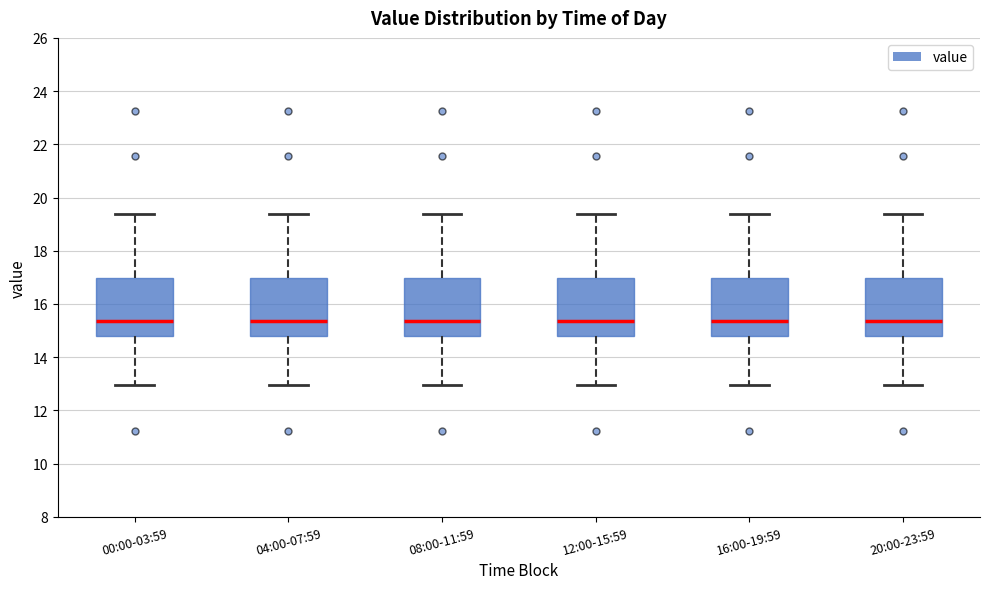

Reading left to right, transcribe this box plot: for each box, give where its median line is, the range the box spans, and where its two whiskers end, as read against the y-axis. The values are not printed on the chart, so give them approximately, as read against the axis.

00:00-03:59: median 15.4, box 14.8 to 17.0, whiskers 13.0 to 19.4
04:00-07:59: median 15.4, box 14.8 to 17.0, whiskers 13.0 to 19.4
08:00-11:59: median 15.4, box 14.8 to 17.0, whiskers 13.0 to 19.4
12:00-15:59: median 15.4, box 14.8 to 17.0, whiskers 13.0 to 19.4
16:00-19:59: median 15.4, box 14.8 to 17.0, whiskers 13.0 to 19.4
20:00-23:59: median 15.4, box 14.8 to 17.0, whiskers 13.0 to 19.4